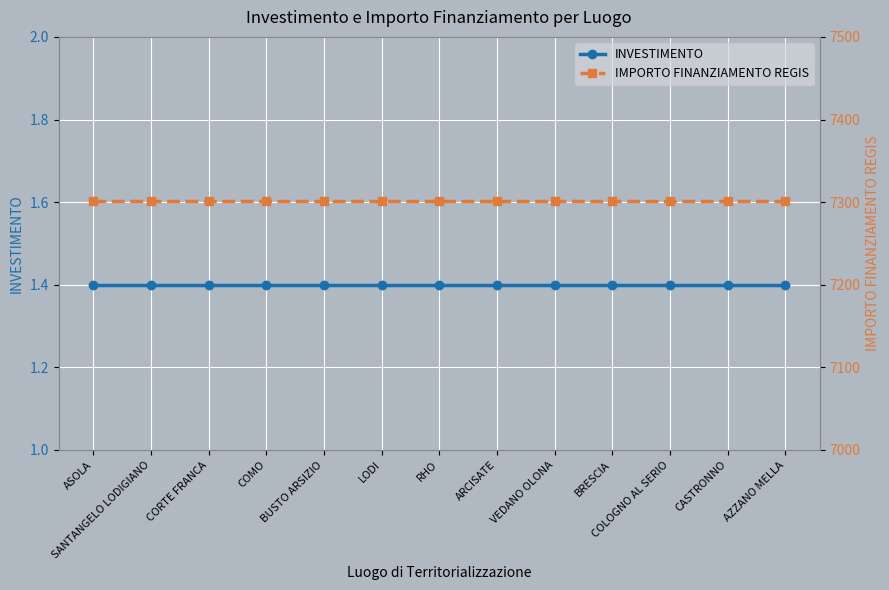

Reading right to left, transcribe all the data shown in this chart.

INVESTIMENTO: AZZANO MELLA=1.4	CASTRONNO=1.4	COLOGNO AL SERIO=1.4	BRESCIA=1.4	VEDANO OLONA=1.4	ARCISATE=1.4	RHO=1.4	LODI=1.4	BUSTO ARSIZIO=1.4	COMO=1.4	CORTE FRANCA=1.4	SANTANGELO LODIGIANO=1.4	ASOLA=1.4
IMPORTO FINANZIAMENTO REGIS: AZZANO MELLA=7301.0	CASTRONNO=7301.0	COLOGNO AL SERIO=7301.0	BRESCIA=7301.0	VEDANO OLONA=7301.0	ARCISATE=7301.0	RHO=7301.0	LODI=7301.0	BUSTO ARSIZIO=7301.0	COMO=7301.0	CORTE FRANCA=7301.0	SANTANGELO LODIGIANO=7301.0	ASOLA=7301.0